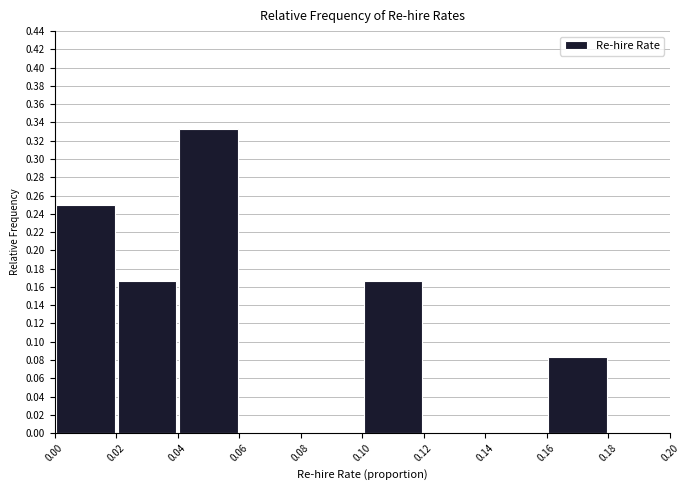

Reading left to right, list every bar in this chart as the range it spans on the x-axis followed by its height. The values are not printed on the chart, so give them approximately, as read against the axis.

0.00 to 0.02: 0.250
0.02 to 0.04: 0.166
0.04 to 0.06: 0.334
0.06 to 0.08: 0
0.08 to 0.10: 0
0.10 to 0.12: 0.166
0.12 to 0.14: 0
0.14 to 0.16: 0
0.16 to 0.18: 0.084
0.18 to 0.20: 0